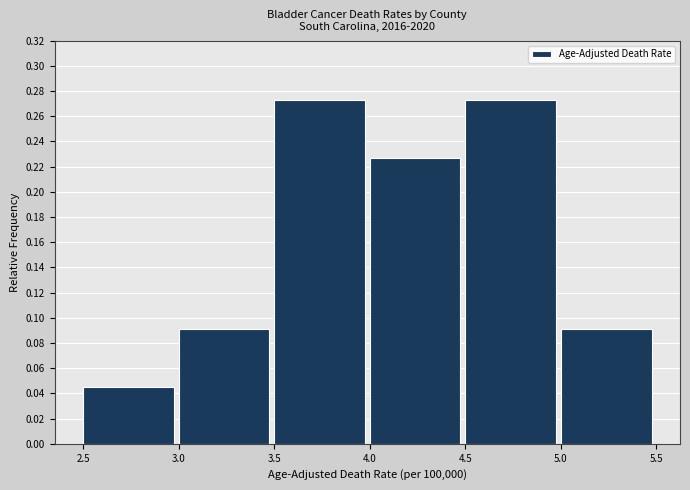

Reading left to right, transcribe this chart: for each bar, give the range it covers on the x-axis and its height. The values are not printed on the chart, so give them approximately, as read against the axis.

2.5 to 3.0: 0.046
3.0 to 3.5: 0.090
3.5 to 4.0: 0.272
4.0 to 4.5: 0.228
4.5 to 5.0: 0.272
5.0 to 5.5: 0.090